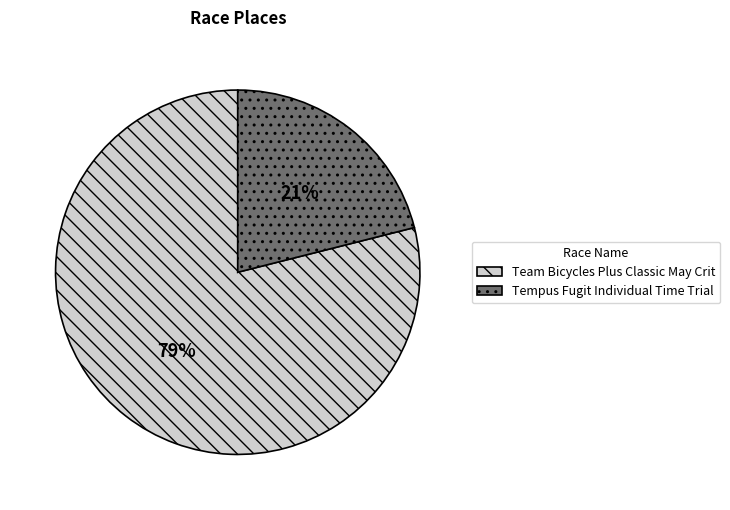

What is the smallest slice in the pie chart?

Tempus Fugit Individual Time Trial